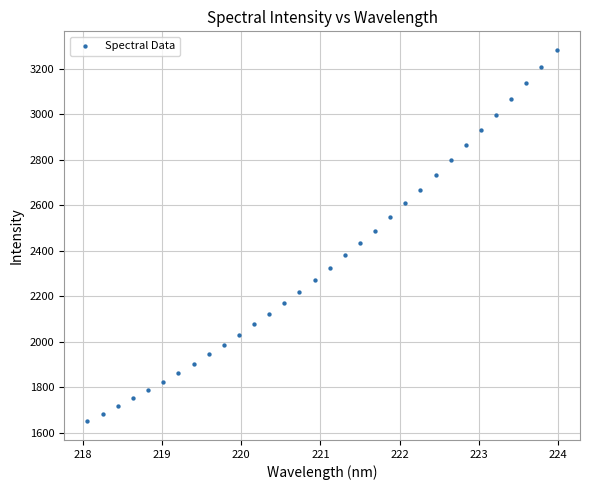

What is the range of Y values (max minus min)?

1633.6